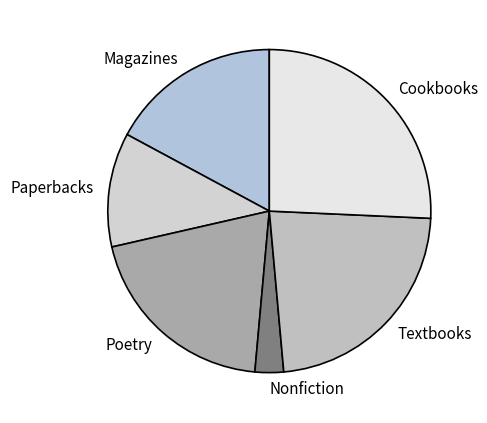

Is there any slice that represents more than half of the pie?

No